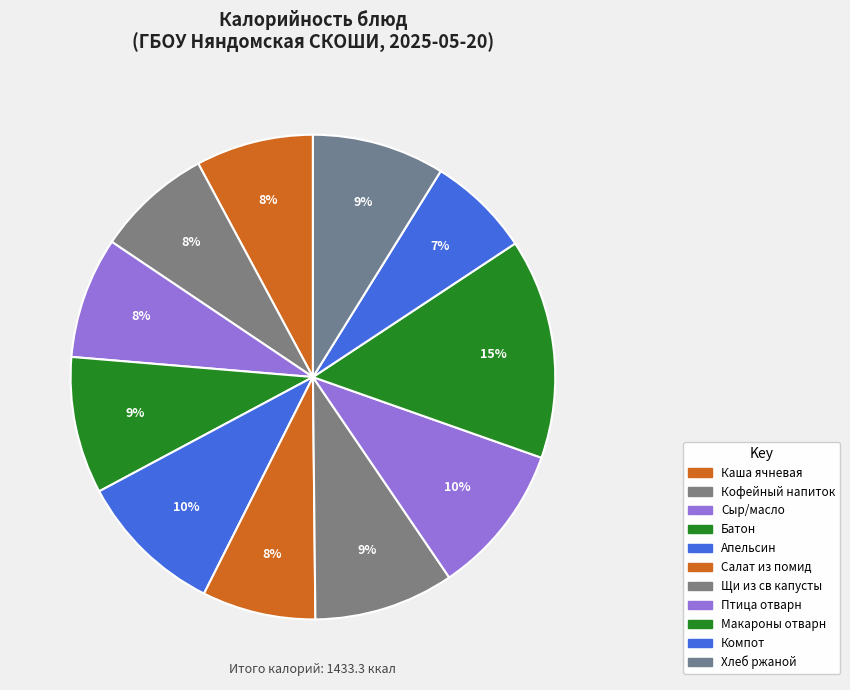

Count the number of slices in the pie.

11